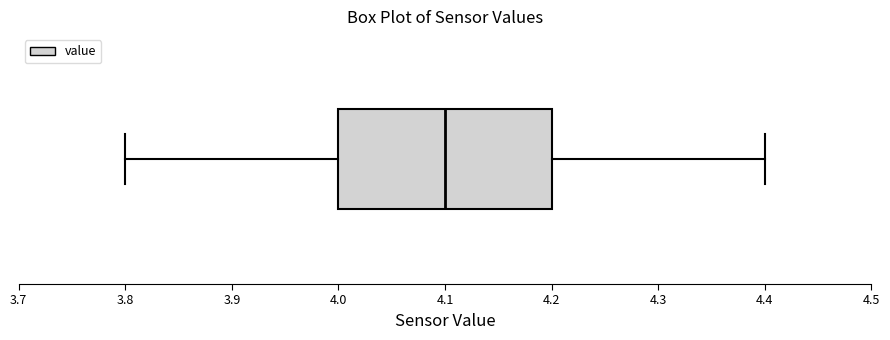

Read this box plot against the x-axis: the position of the median line, the range covered by the box, and the ends of both whiskers. The values are not printed on the chart, so give them approximately, as read against the axis.

median 4.1, box 4.0 to 4.2, whiskers 3.8 to 4.4